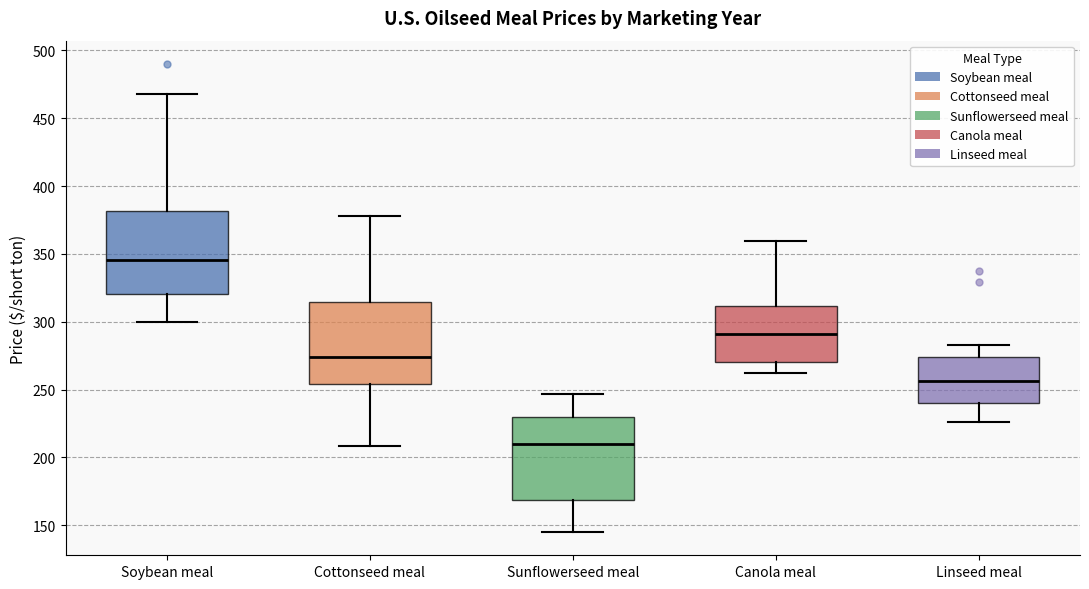

Reading left to right, transcribe this box plot: for each box, give where its median line is, the range the box spans, and where its two whiskers end, as read against the y-axis. The values are not printed on the chart, so give them approximately, as read against the axis.

Soybean meal: median 345, box 320 to 380, whiskers 300 to 470
Cottonseed meal: median 275, box 255 to 315, whiskers 210 to 380
Sunflowerseed meal: median 210, box 170 to 230, whiskers 145 to 245
Canola meal: median 290, box 270 to 310, whiskers 260 to 360
Linseed meal: median 255, box 240 to 275, whiskers 225 to 280